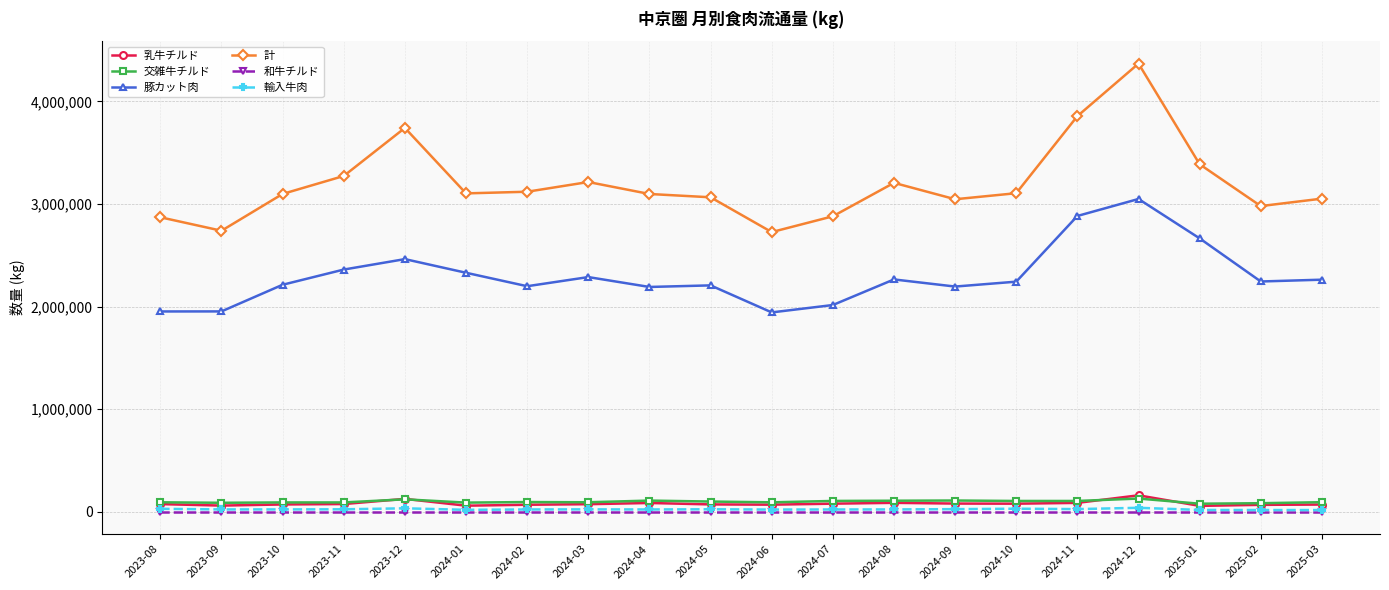

Which series changed the most between 2024-04 and 2024-07?

計